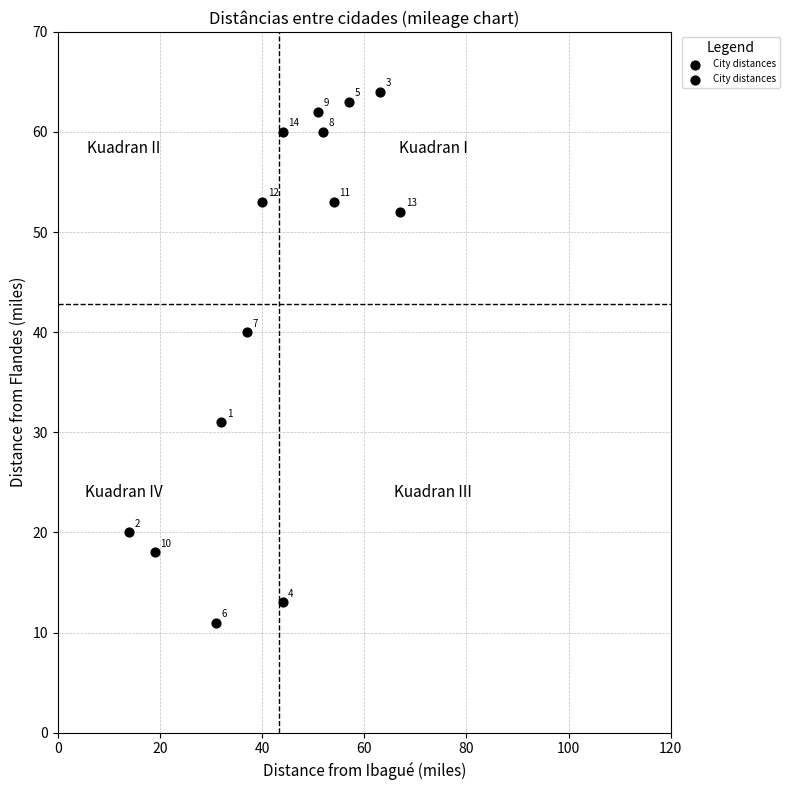

What Y value in the scatter plot is closest to 37?

40